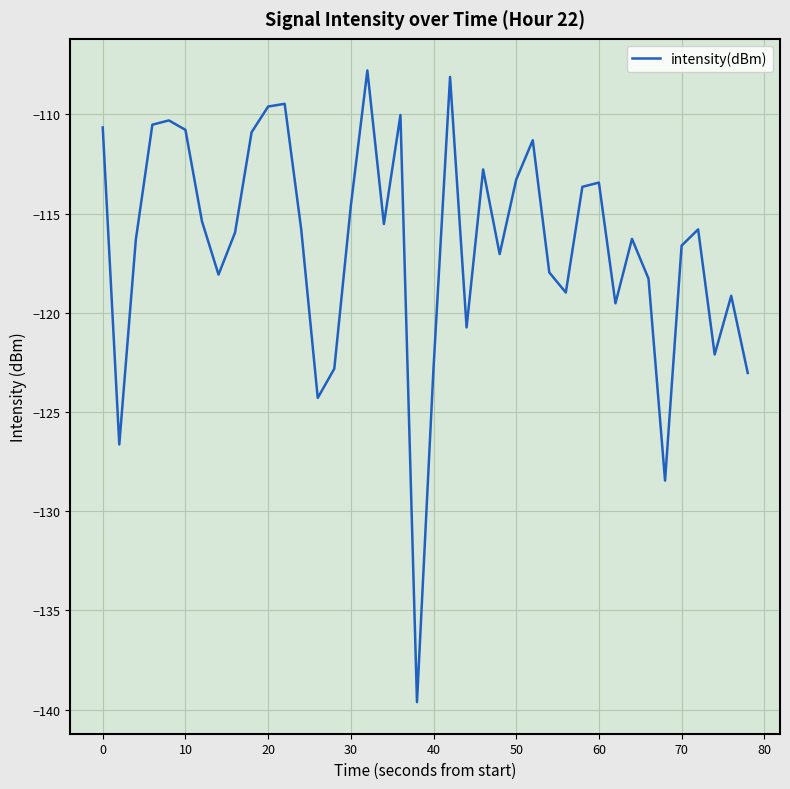

What is the maximum value shown in the chart?

-107.8